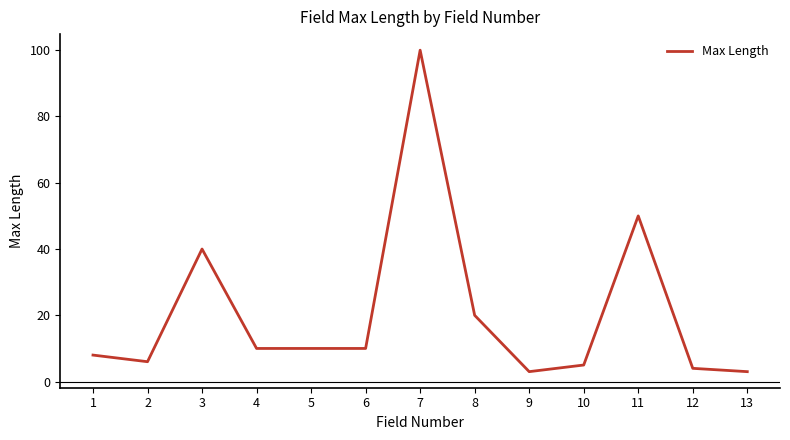

Reading left to right, list all the values displayed in this chart.

8	6	40	10	10	10	100	20	3	5	50	4	3